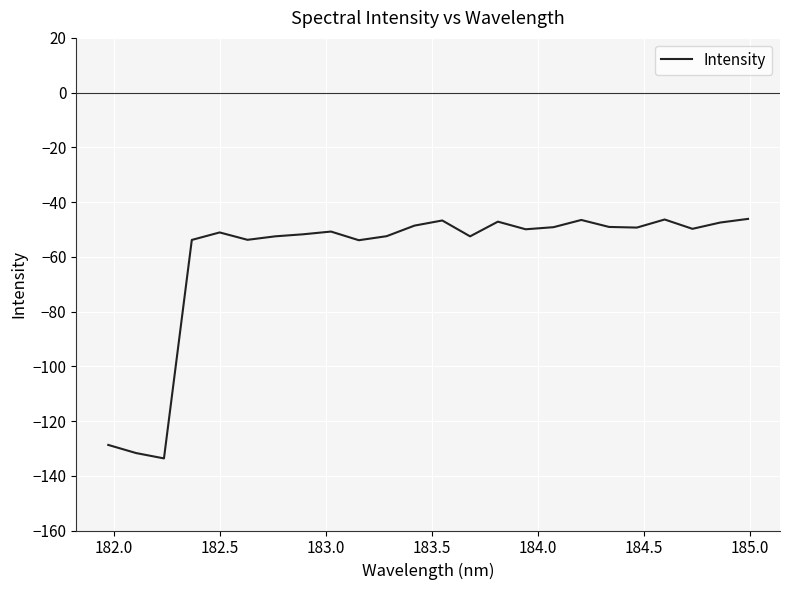

What is the greatest value displayed?

-46.1